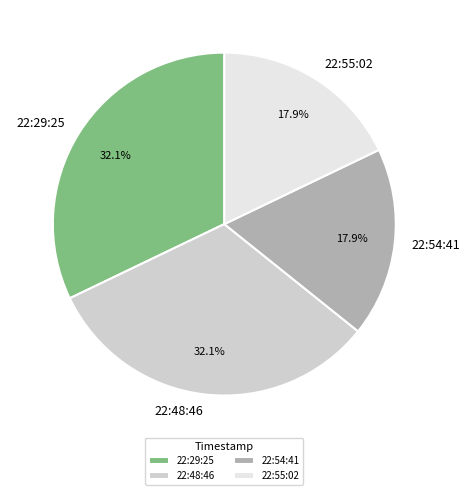

What percentage is NOT represented by 22:29:25?

67.9%